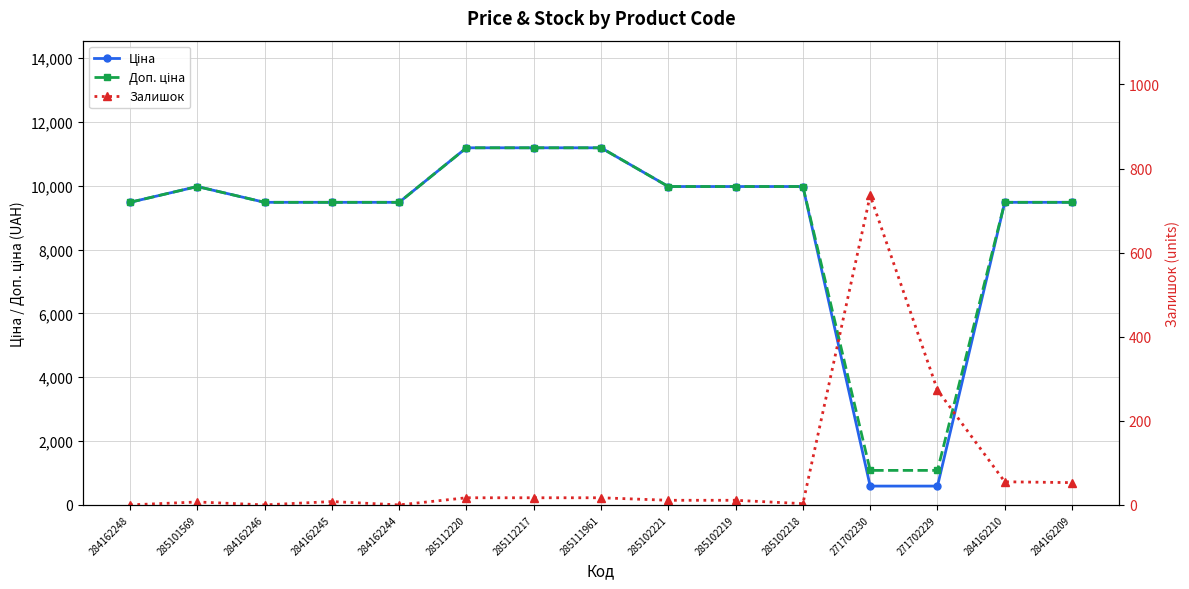

What is the greatest value displayed?

11188.2